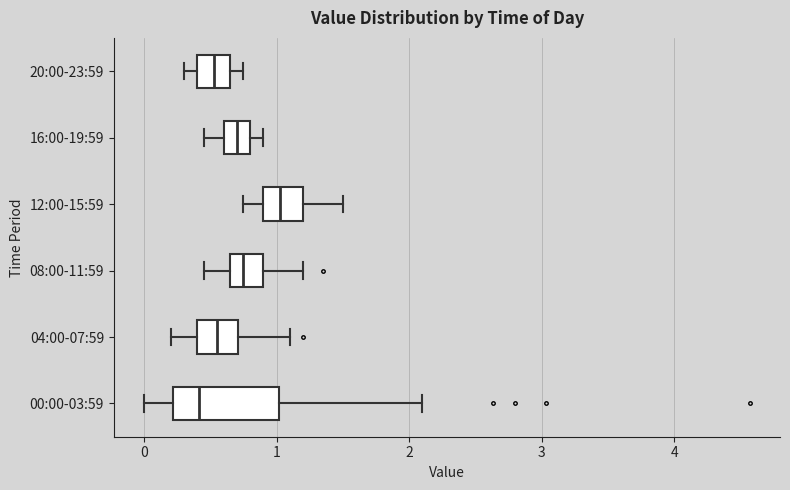

Reading bottom to top, read every box against the x-axis: the position of its median line, the range the box covers, and the ends of its whiskers. The values are not printed on the chart, so give them approximately, as read against the axis.

00:00-03:59: median 0.4, box 0.2 to 1.0, whiskers 0.0 to 2.1
04:00-07:59: median 0.6, box 0.4 to 0.7, whiskers 0.2 to 1.1
08:00-11:59: median 0.8, box 0.7 to 0.9, whiskers 0.5 to 1.2
12:00-15:59: median 1.0, box 0.9 to 1.2, whiskers 0.8 to 1.5
16:00-19:59: median 0.7, box 0.6 to 0.8, whiskers 0.5 to 0.9
20:00-23:59: median 0.5, box 0.4 to 0.7, whiskers 0.3 to 0.8